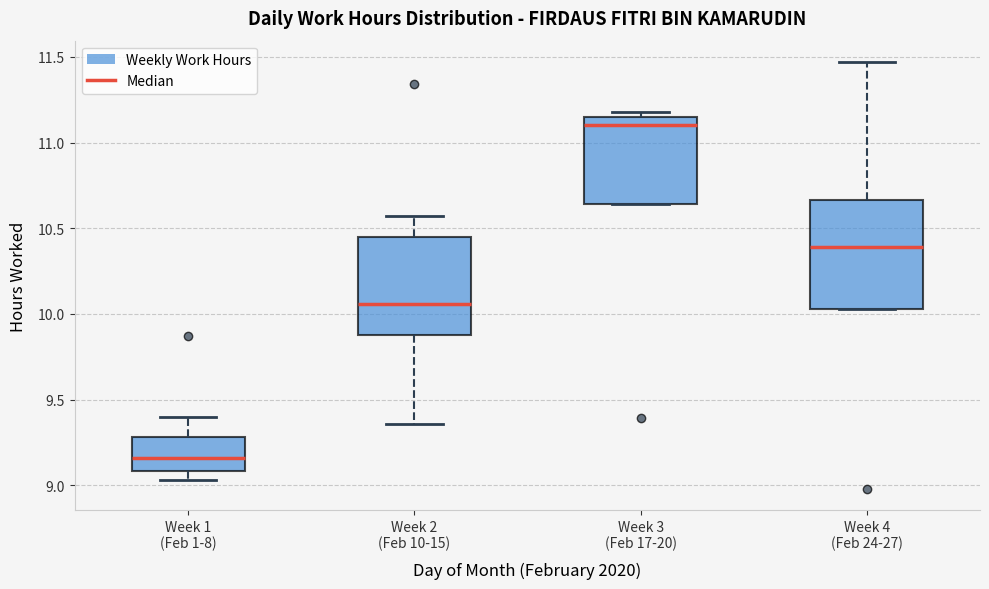

Reading left to right, read every box against the y-axis: the position of its median line, the range the box covers, and the ends of its whiskers. The values are not printed on the chart, so give them approximately, as read against the axis.

Week 1 (Feb 1-8): median 9.15, box 9.10 to 9.30, whiskers 9.05 to 9.40
Week 2 (Feb 10-15): median 10.05, box 9.90 to 10.45, whiskers 9.35 to 10.55
Week 3 (Feb 17-20): median 11.10, box 10.65 to 11.15, whiskers 10.65 to 11.20
Week 4 (Feb 24-27): median 10.40, box 10.05 to 10.65, whiskers 10.05 to 11.45